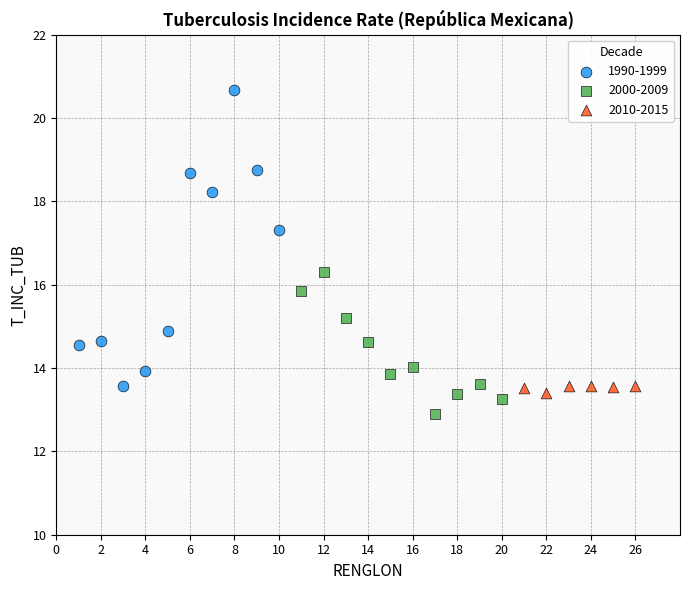

Which series contains the highest Y value?

1990-1999